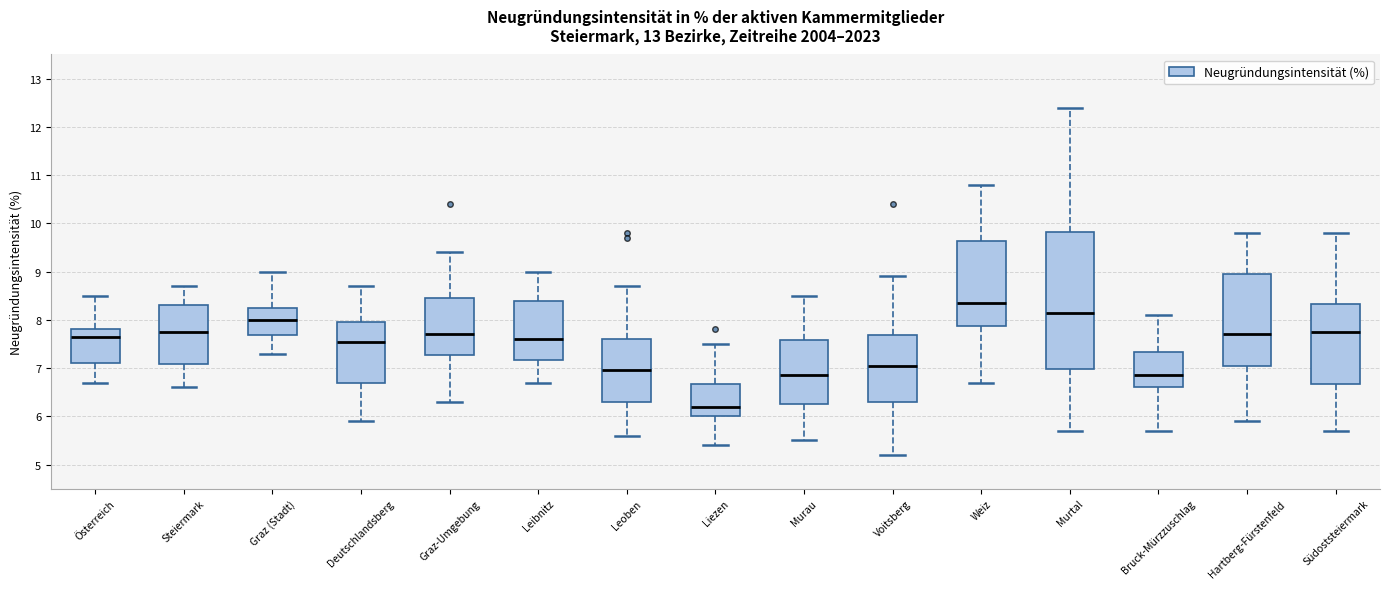

Which box is the tallest, from its lower edge to its upper edge?

Murtal